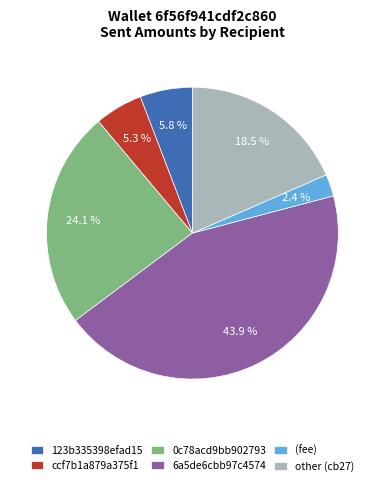

To the nearest percent, what is the difference between the (fee) and 123b335398efad15 slice percentages?

3%